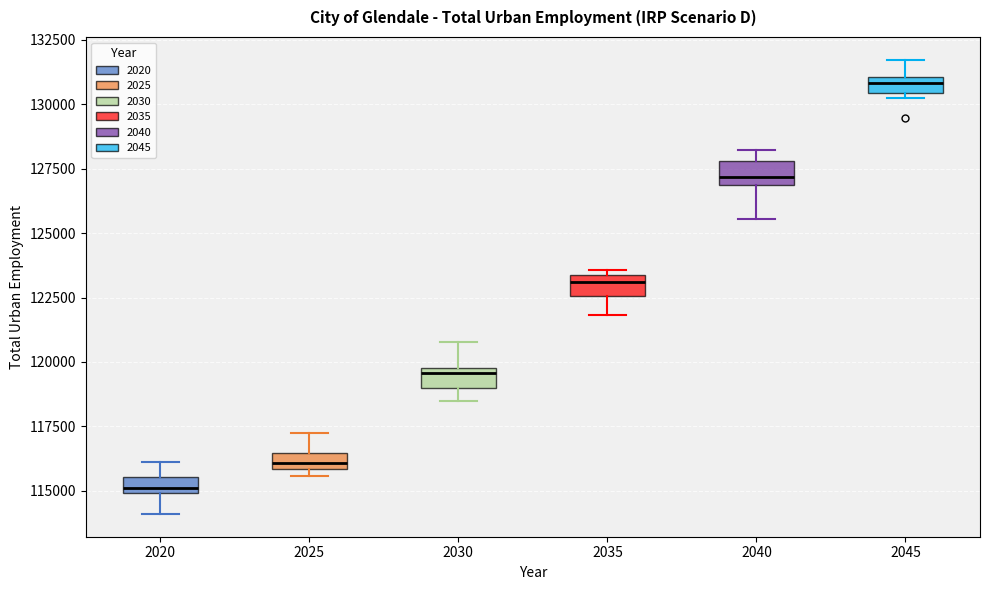

Where is the upper edge of the box at x = 2025 on the y-axis? The values are not printed on the chart, so give them approximately, as read against the axis.

116500